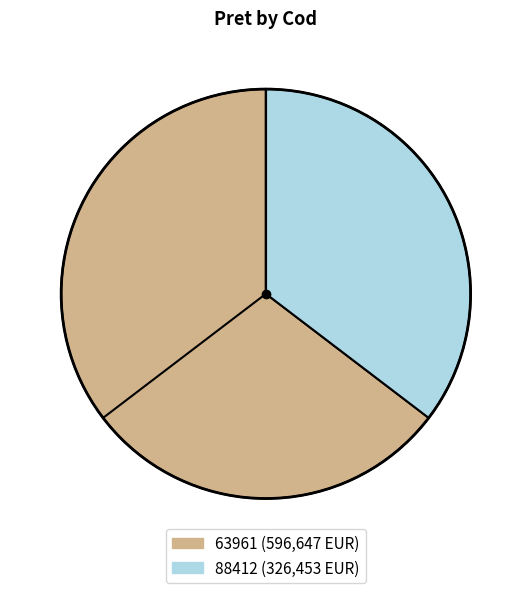

What is the majority slice?

63961